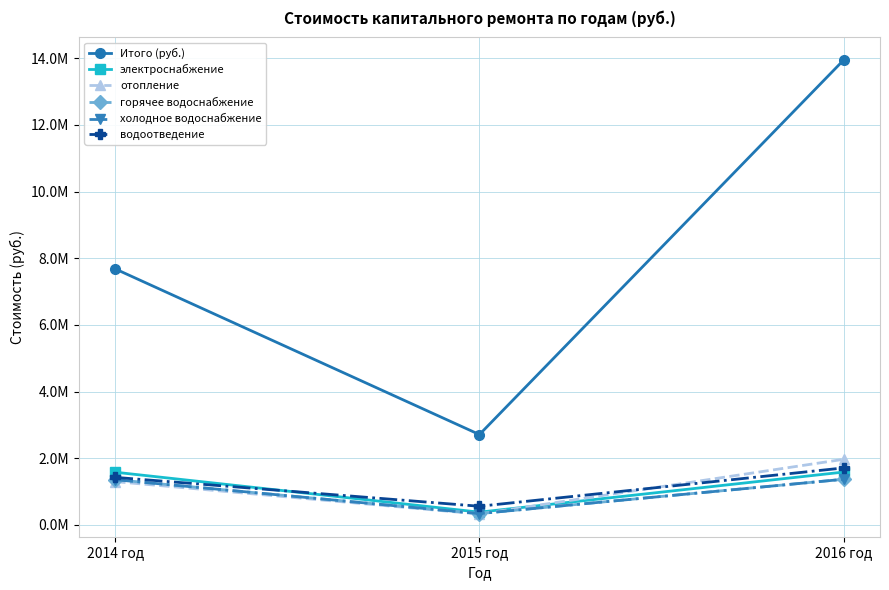

Does the chart have visible grid lines?

Yes